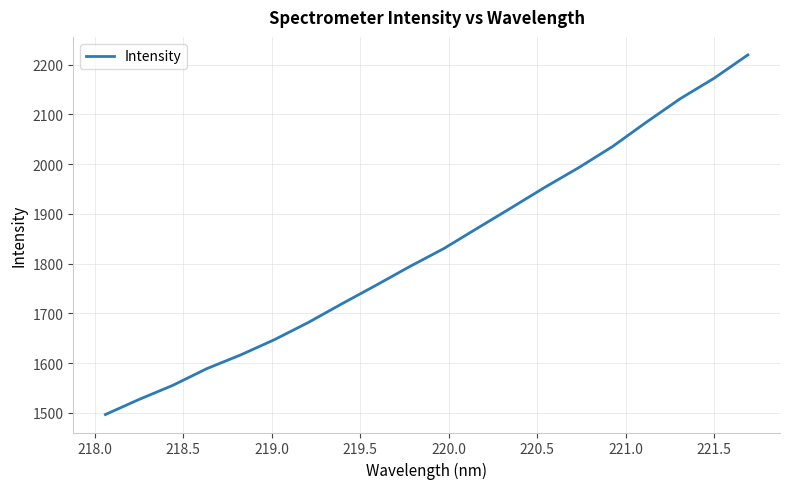

What is the minimum value shown in the chart?

1496.8